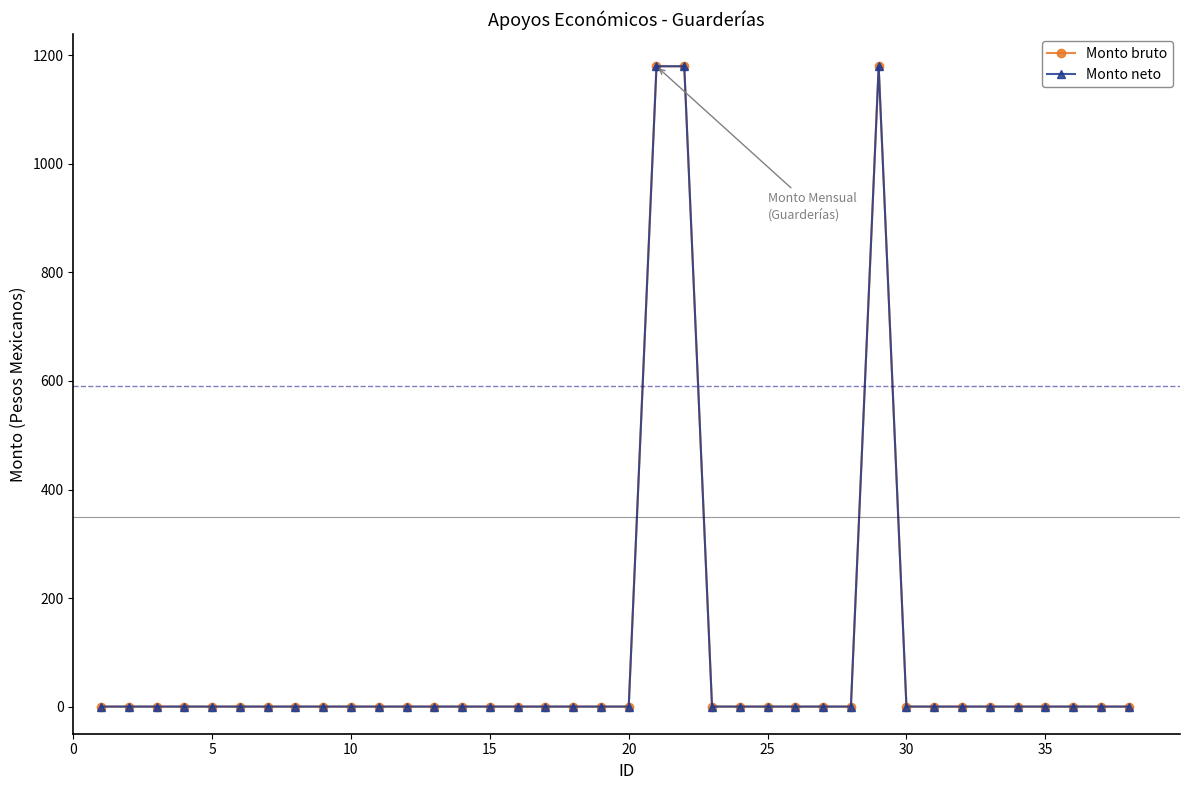

Is this an area chart (filled region under the line)?

No